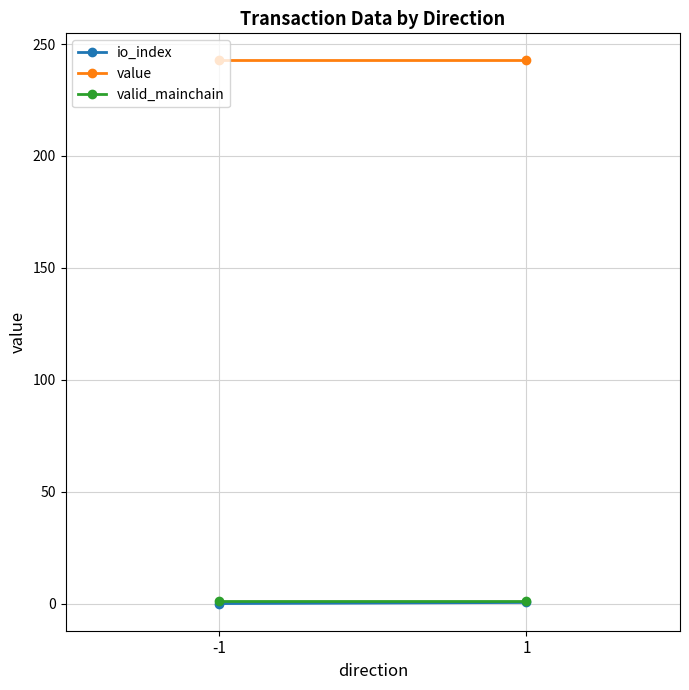

At how many categories does at least one series exceed 62?

2